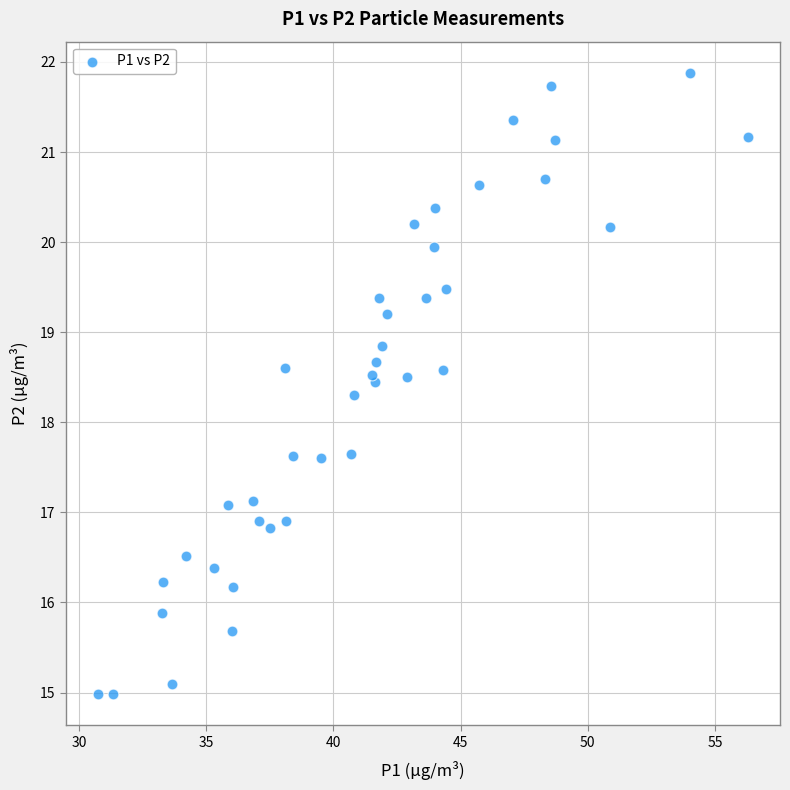

What is the range of X values (max minus min)?

25.5